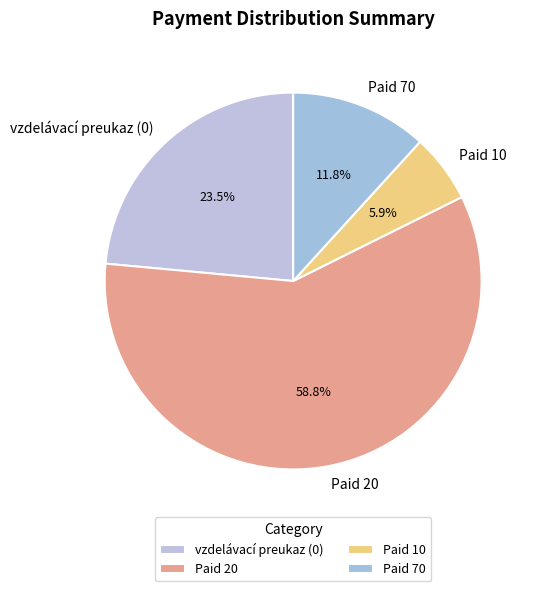

Does Paid 20 represent more than half of the total?

Yes